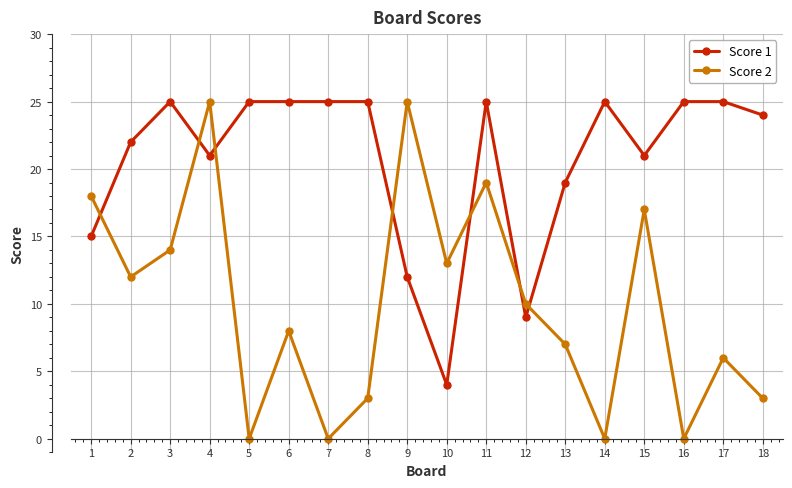

List the series in order of their overall mean, highest first.

Score 1, Score 2